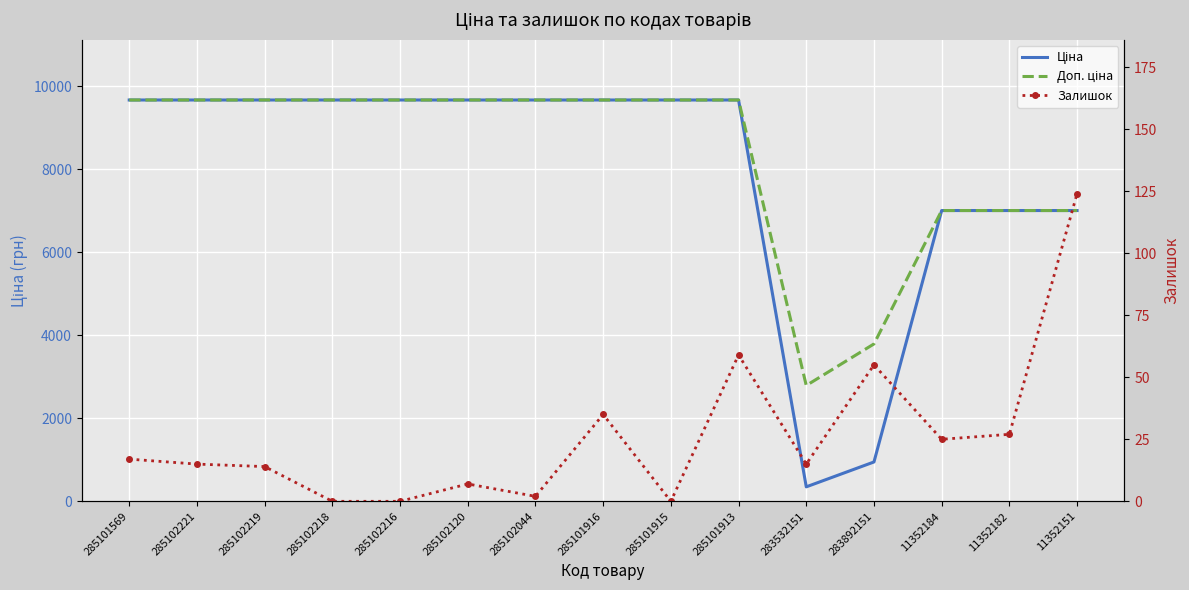

Read the Доп. ціна value at 11352182.

7002.7